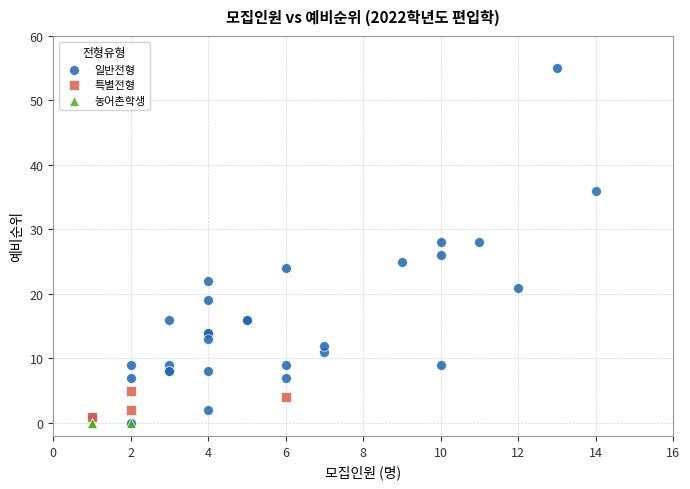

Which series reaches the maximum Y coordinate?

일반전형